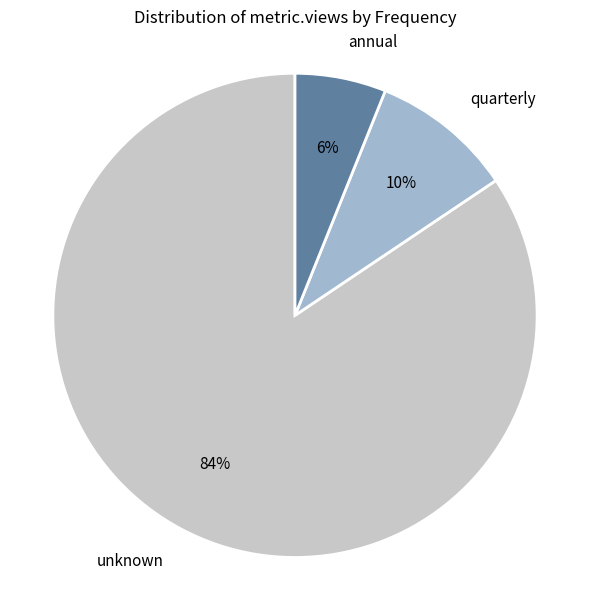

How many segments does this pie chart have?

3